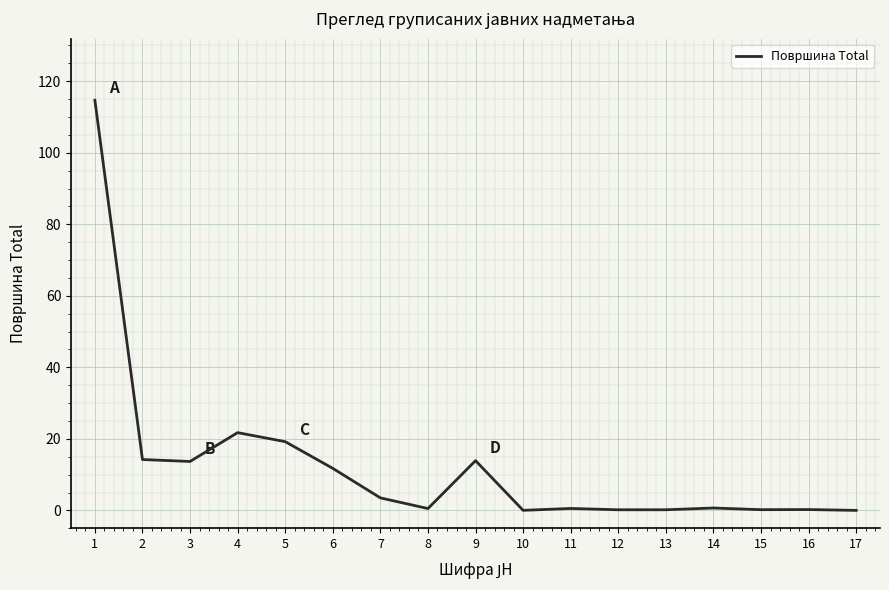

Where is the data nearest to the value 57?

4